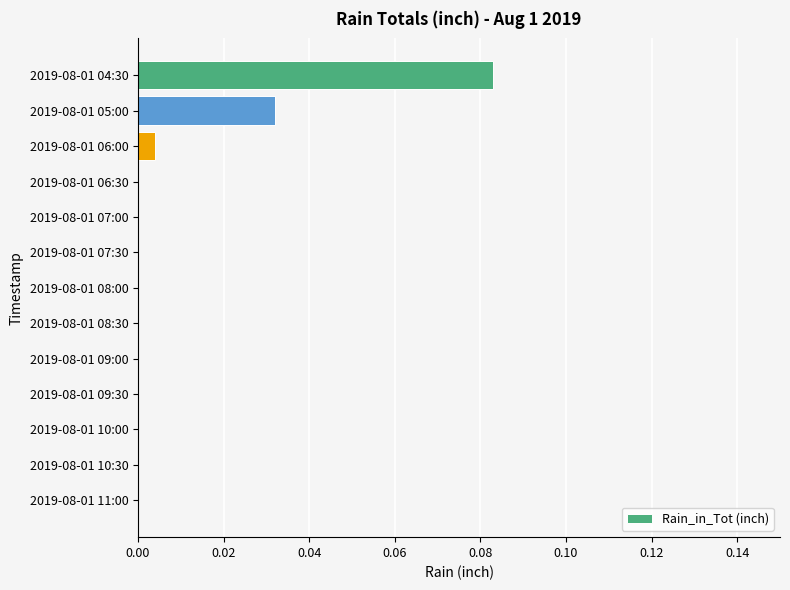

Between 2019-08-01 04:30 and 2019-08-01 08:30, which is larger?

2019-08-01 04:30